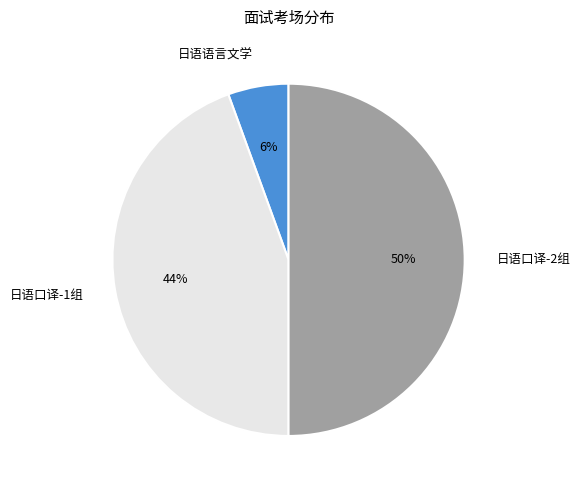

What is the largest slice in the pie chart?

日语口译-2组